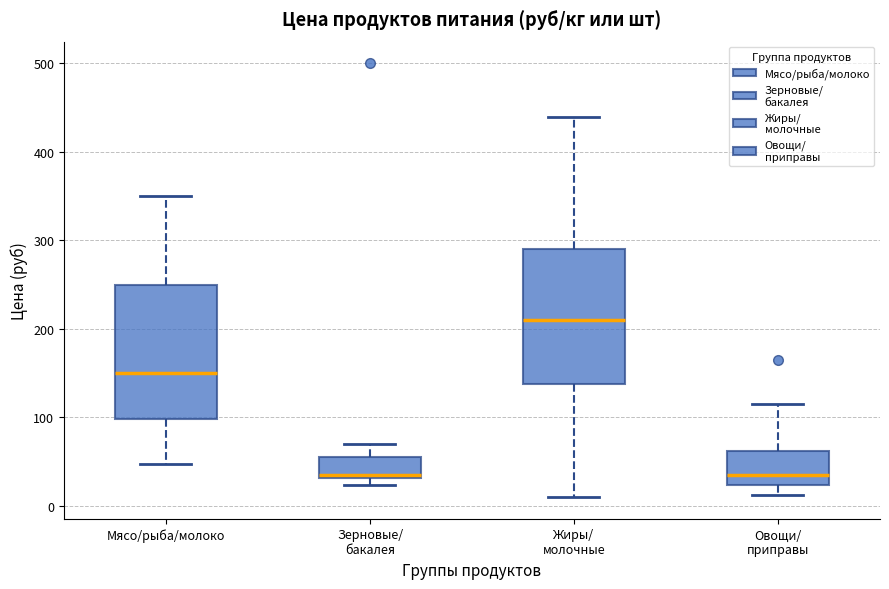

Where does the median line of the box for Овощи/ приправы sit on the y-axis? The values are not printed on the chart, so give them approximately, as read against the axis.

40